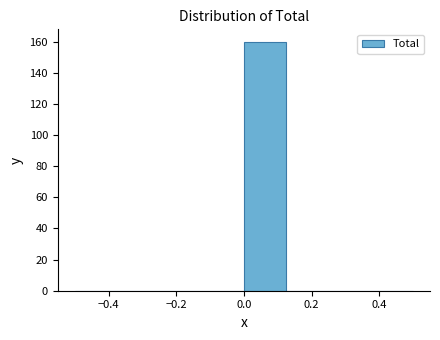

What is the height of the bar covering 0.000 to 0.125 on the x-axis? Neither the bar edges nor the heights are printed on the chart, so give them approximately, as read against the axes.

160